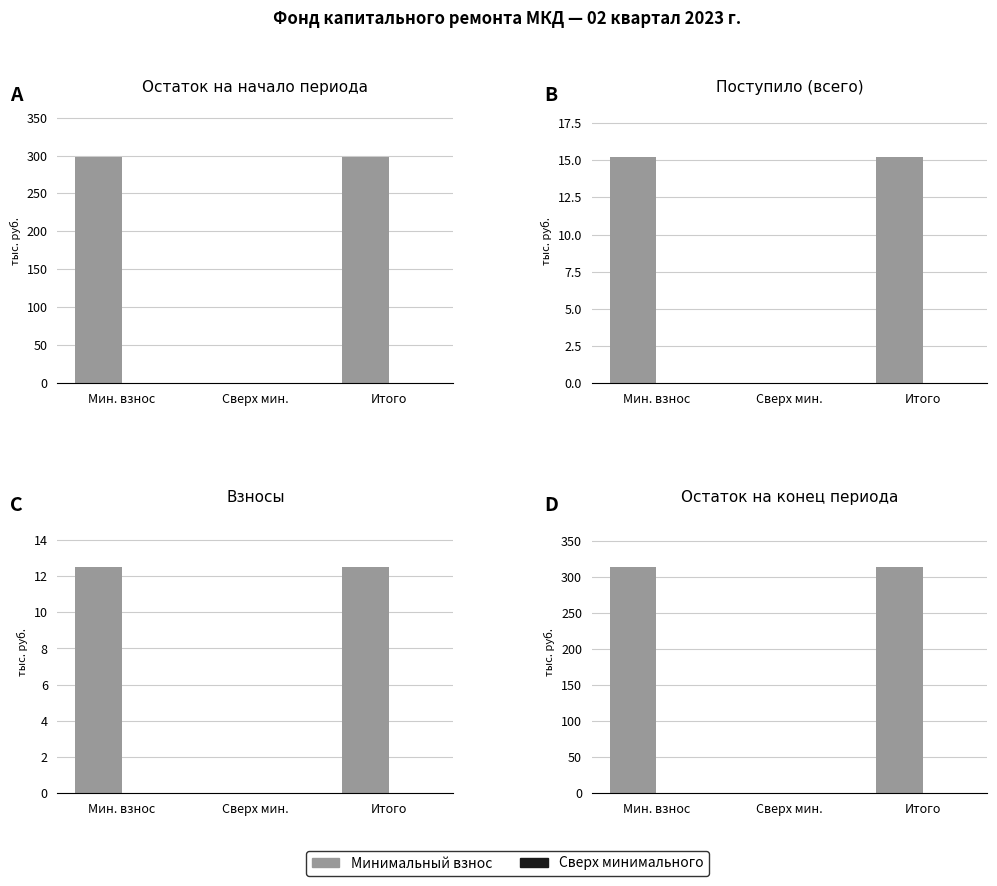

What is the label of the 2nd bar from the right?

Сверх мин.